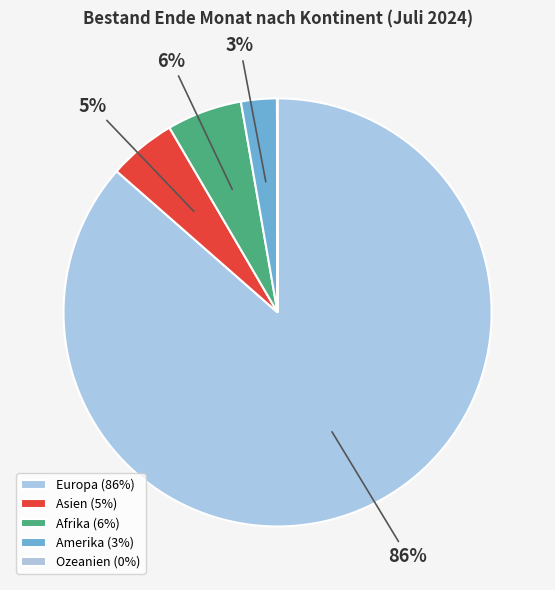

How many segments does this pie chart have?

5